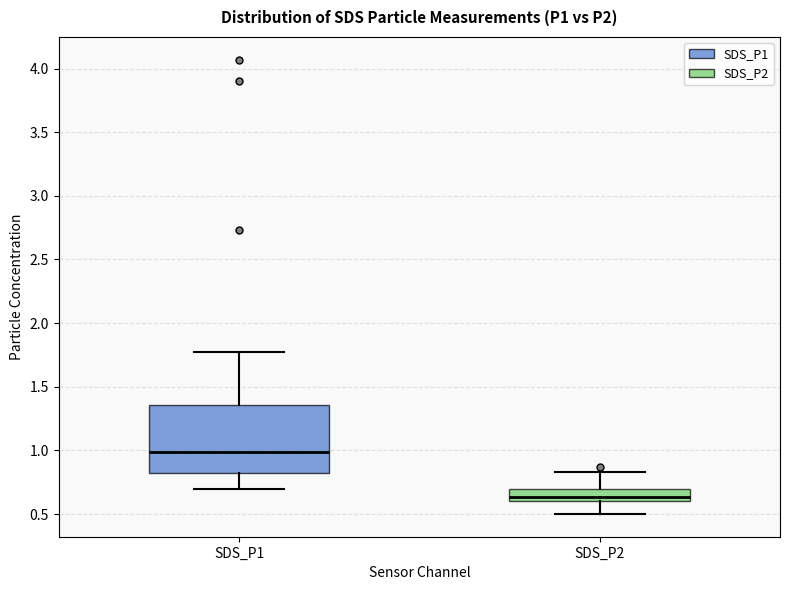

Reading left to right, read every box against the y-axis: the position of its median line, the range the box covers, and the ends of its whiskers. The values are not printed on the chart, so give them approximately, as read against the axis.

SDS_P1: median 1.00, box 0.80 to 1.35, whiskers 0.70 to 1.75
SDS_P2: median 0.65, box 0.60 to 0.70, whiskers 0.50 to 0.85